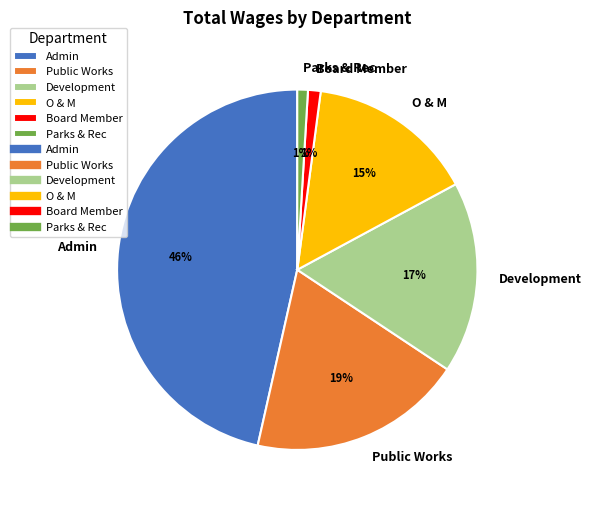

Is it true that Parks & Rec is 15% of the pie?

False